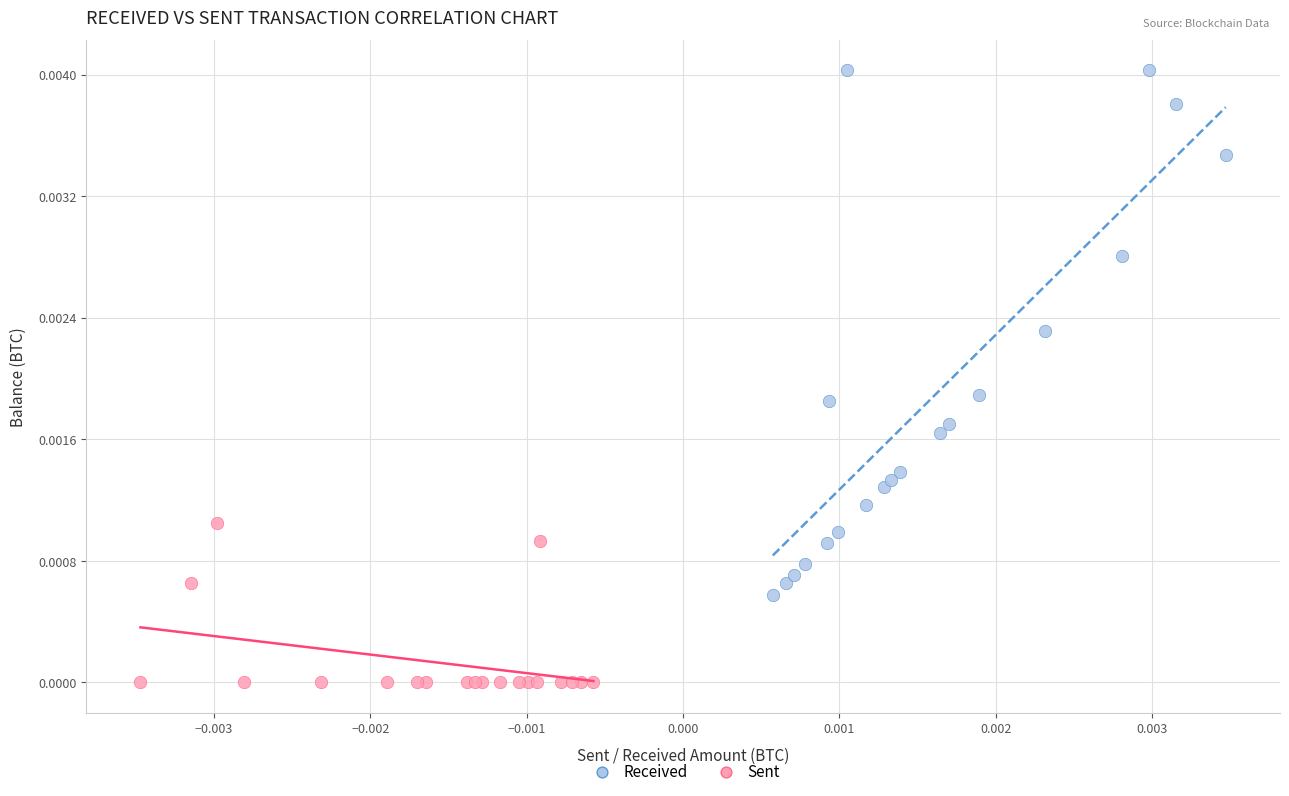

Which series contains the highest Y value?

Received